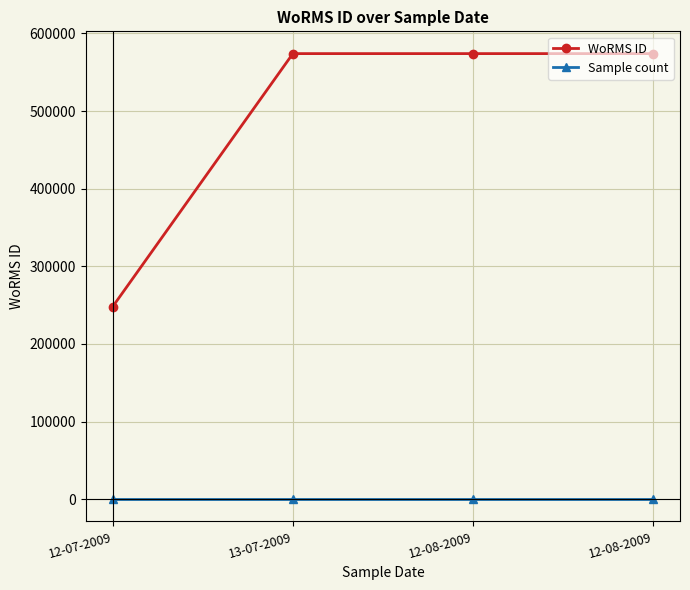

Does the chart have visible grid lines?

Yes